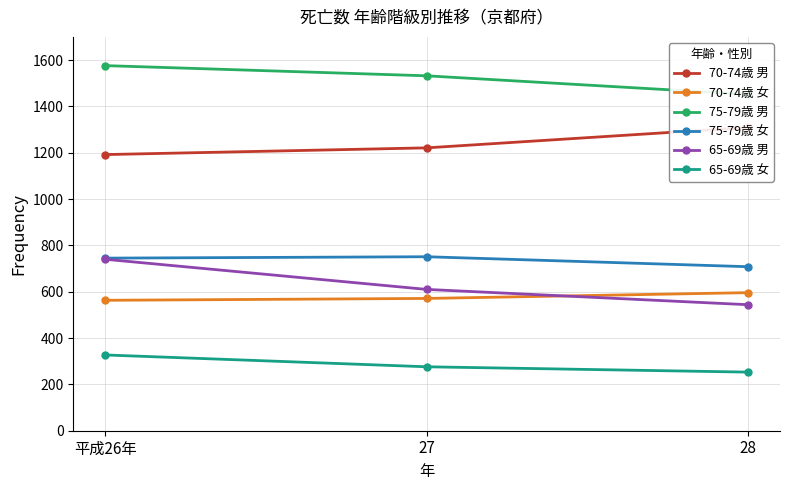

What is the average value of the 70-74歳 男 series?

1241